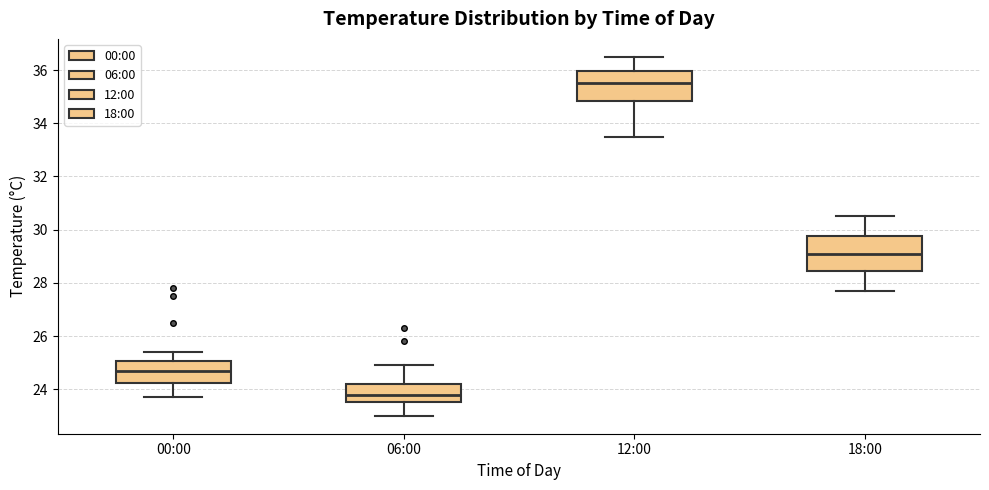

Reading left to right, transcribe this box plot: for each box, give where its median line is, the range the box spans, and where its two whiskers end, as read against the y-axis. The values are not printed on the chart, so give them approximately, as read against the axis.

00:00: median 24.8, box 24.2 to 25.0, whiskers 23.8 to 25.4
06:00: median 23.8, box 23.6 to 24.2, whiskers 23.0 to 25.0
12:00: median 35.6, box 34.8 to 36.0, whiskers 33.6 to 36.6
18:00: median 29.2, box 28.4 to 29.8, whiskers 27.8 to 30.6